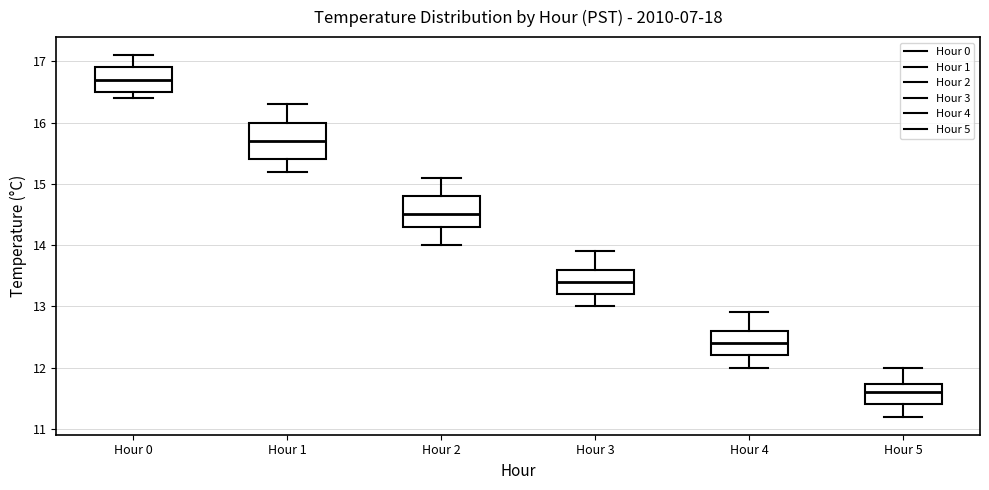

Reading left to right, transcribe this box plot: for each box, give where its median line is, the range the box spans, and where its two whiskers end, as read against the y-axis. The values are not printed on the chart, so give them approximately, as read against the axis.

Hour 0: median 16.7, box 16.5 to 16.9, whiskers 16.4 to 17.1
Hour 1: median 15.7, box 15.4 to 16.0, whiskers 15.2 to 16.3
Hour 2: median 14.5, box 14.3 to 14.8, whiskers 14.0 to 15.1
Hour 3: median 13.4, box 13.2 to 13.6, whiskers 13.0 to 13.9
Hour 4: median 12.4, box 12.2 to 12.6, whiskers 12.0 to 12.9
Hour 5: median 11.6, box 11.4 to 11.7, whiskers 11.2 to 12.0